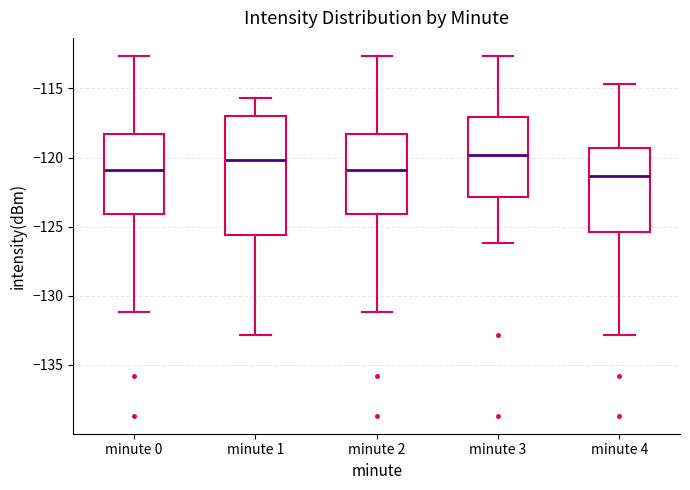

Where does the median line of the box for minute 0 sit on the y-axis? The values are not printed on the chart, so give them approximately, as read against the axis.

-121.0